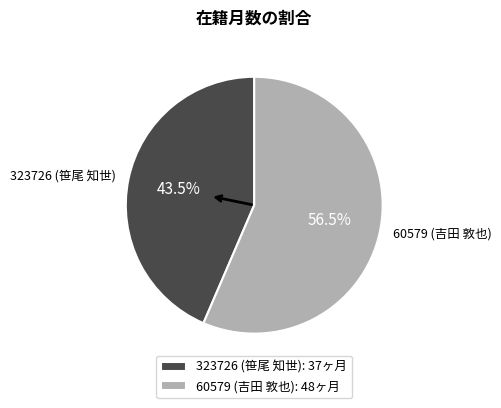

What is the ratio of the value at 323726 (笹尾 知世) to the value at 60579 (吉田 敦也)?

0.8